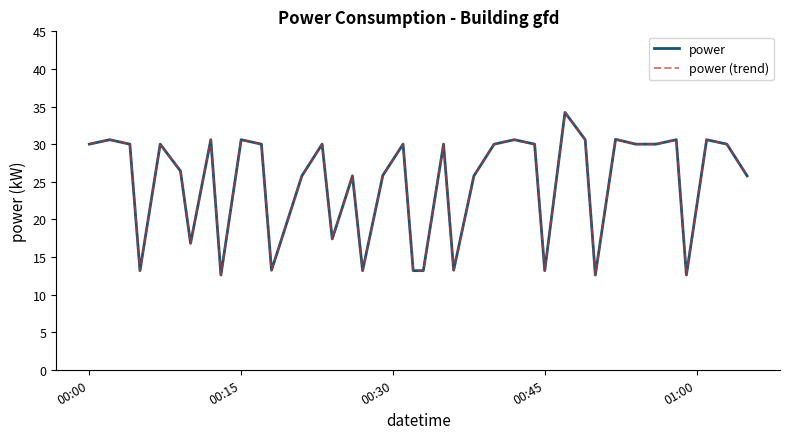

Does the chart have visible grid lines?

No